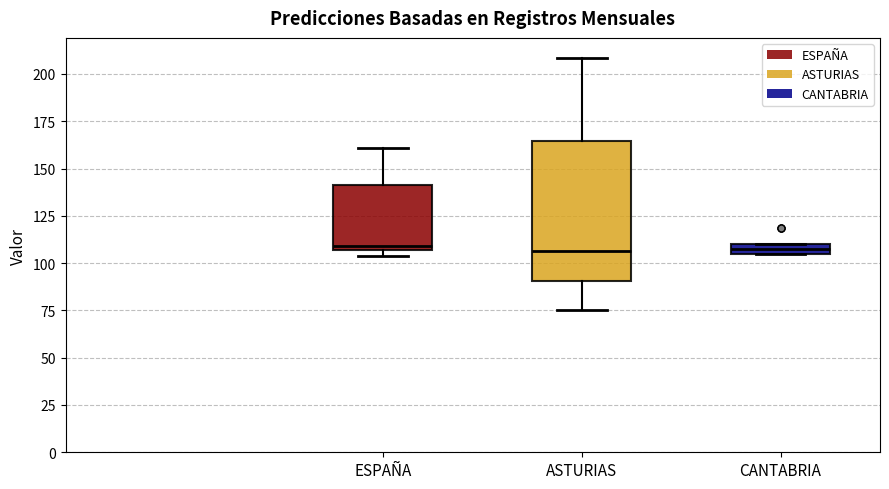

Where does the median line of the box for ESPAÑA sit on the y-axis? The values are not printed on the chart, so give them approximately, as read against the axis.

110